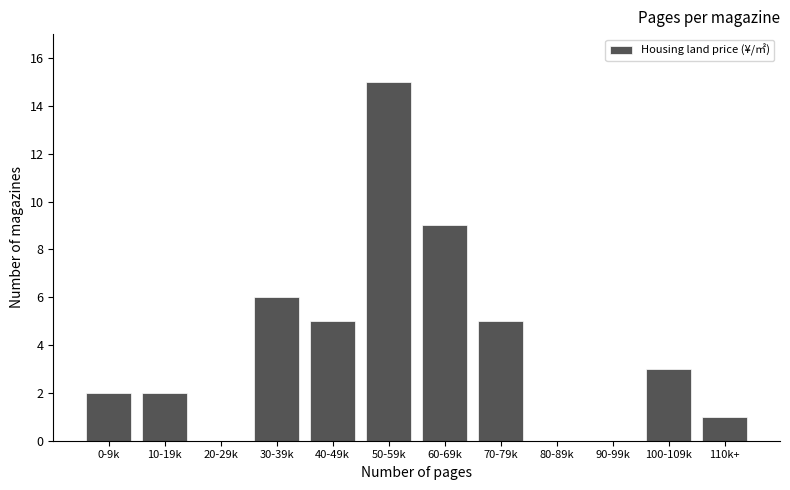

Reading right to left, list all the values displayed in this chart.

110k+=1	100-109k=3	90-99k=0	80-89k=0	70-79k=5	60-69k=9	50-59k=15	40-49k=5	30-39k=6	20-29k=0	10-19k=2	0-9k=2